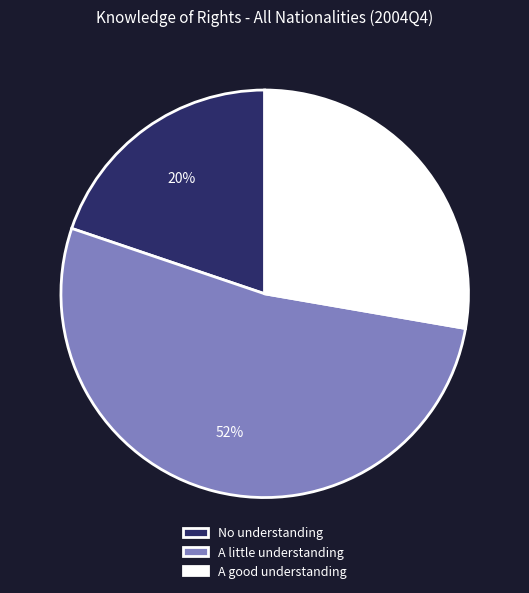

To the nearest percent, what is the average slice percentage?

33%